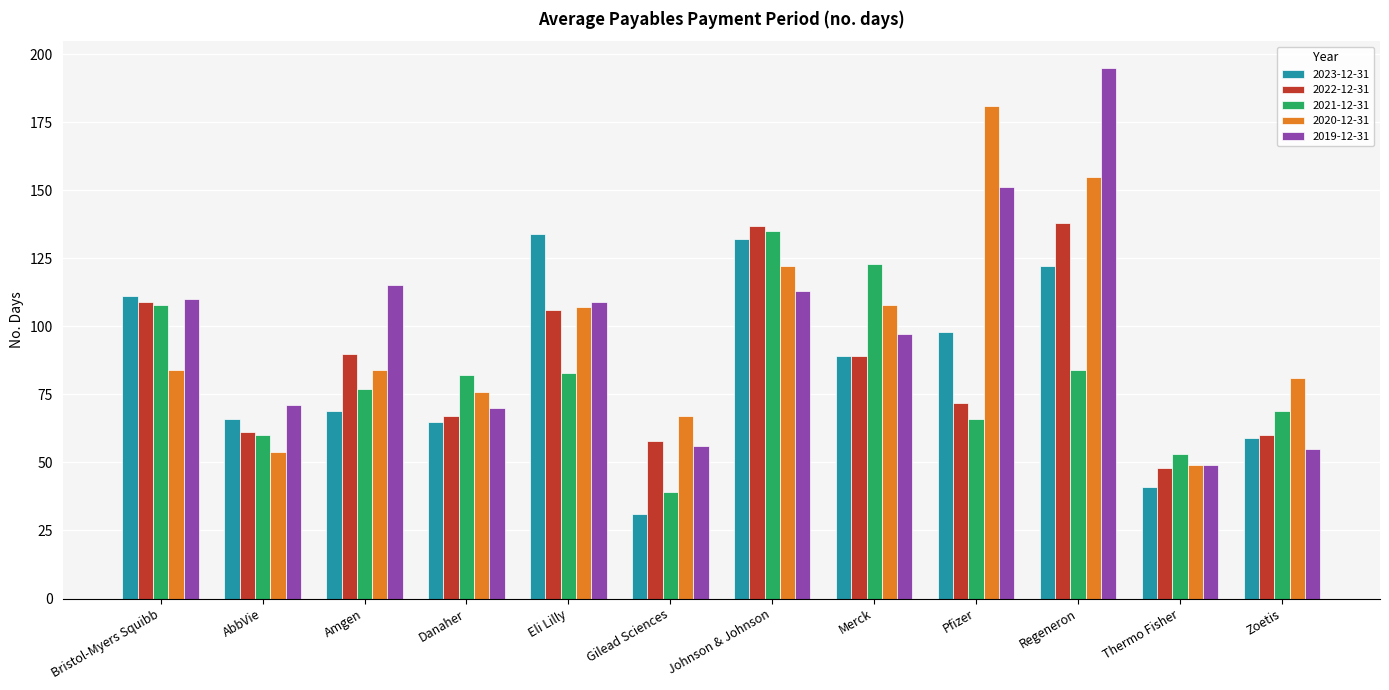

How many data points does each series have?

12